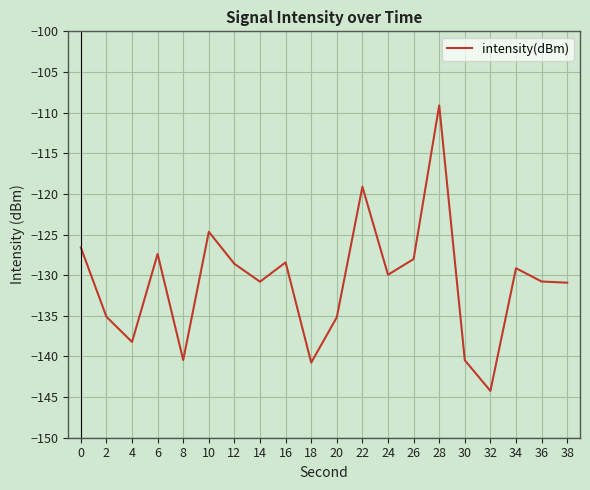

What is the difference between the values at 4 and 14?

7.4